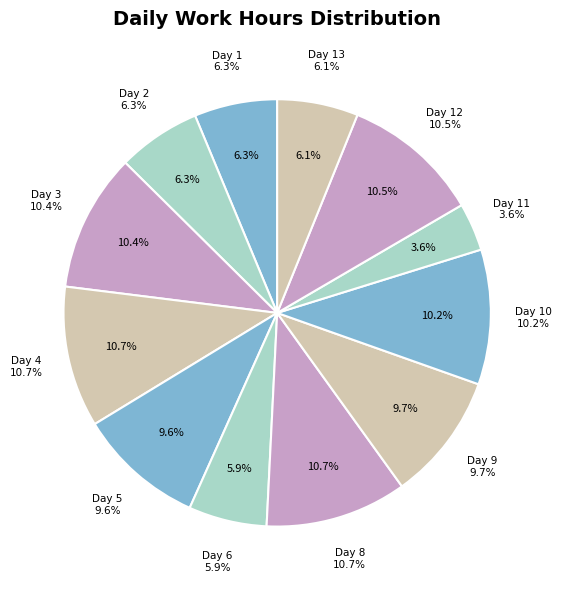

Count the number of slices in the pie.

12